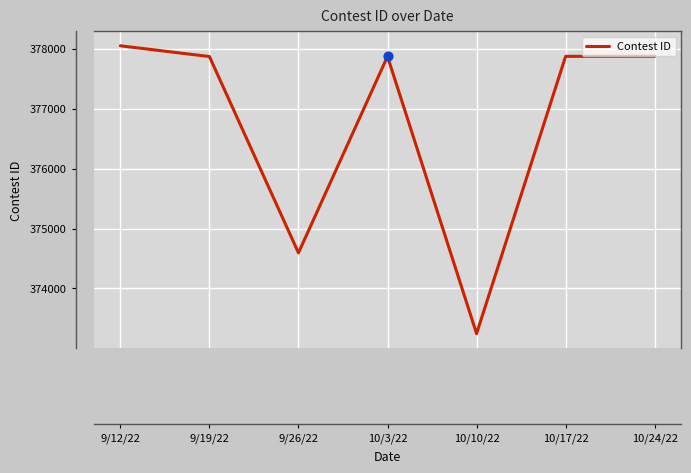

Approximately how many times larger is the value at 10/17/22 compared to 10/10/22?

1.0